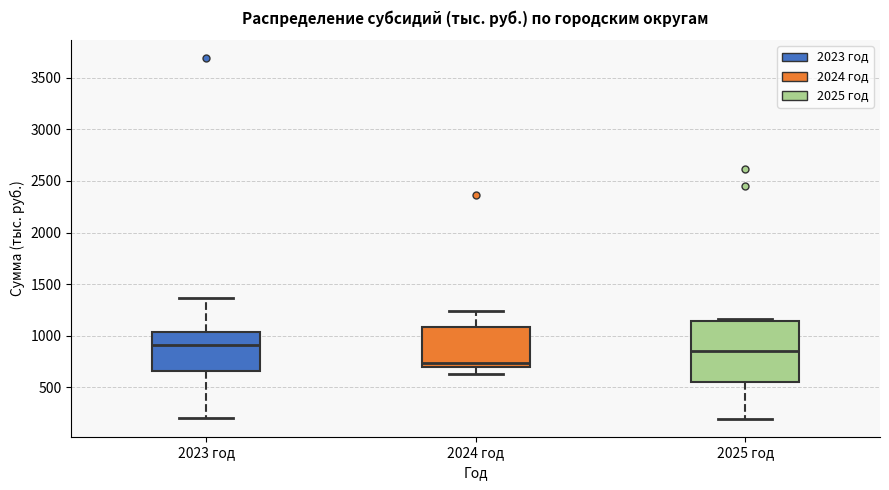

Which box is the tallest, from its lower edge to its upper edge?

2025 год